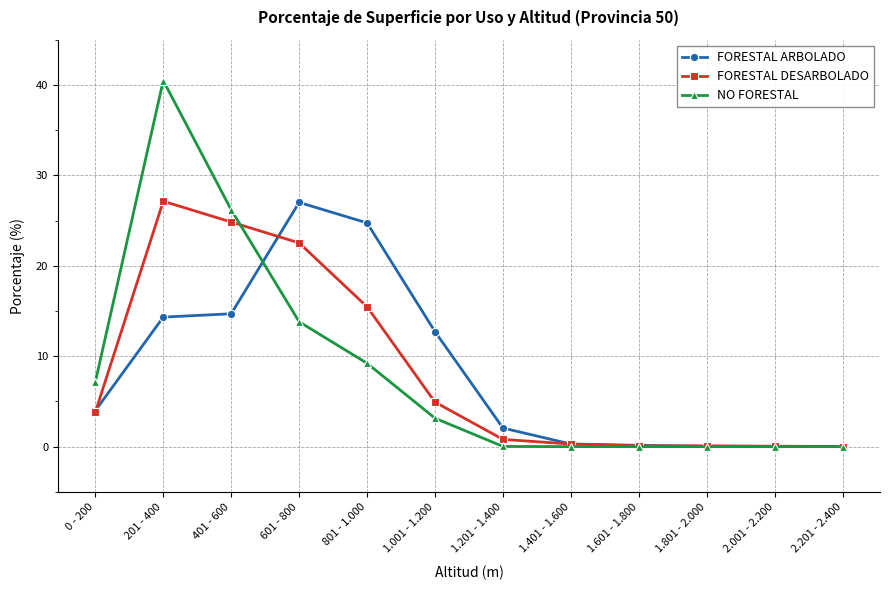

What is the value of the FORESTAL DESARBOLADO point at the 2nd from the left?

27.1